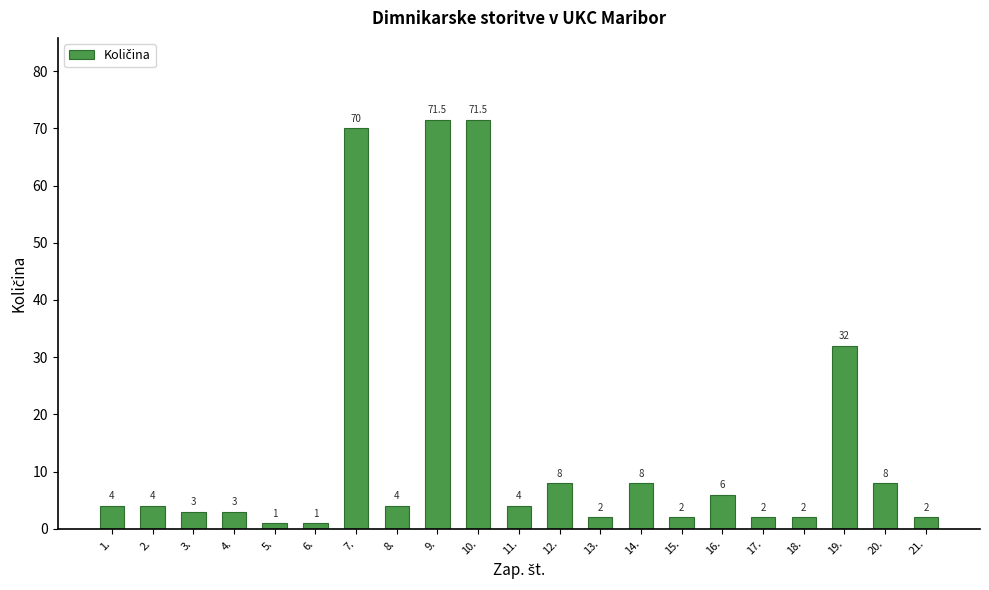

The chart shows a value of 71.5 at 10.. True or false?

True